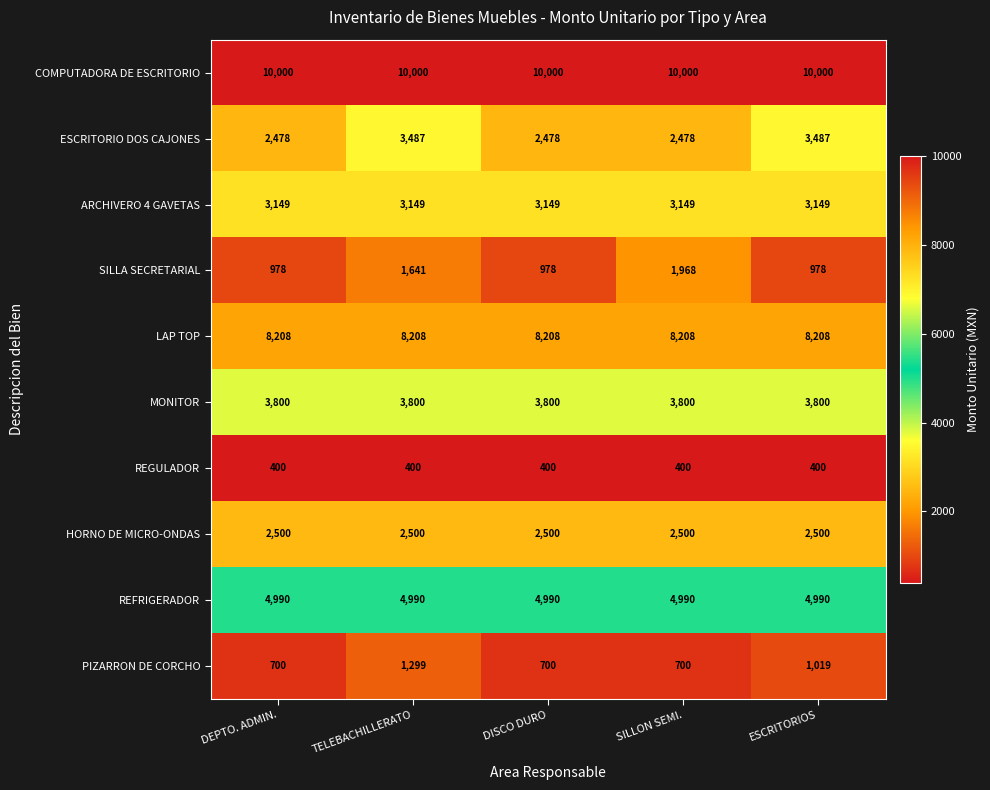

At which category is the sum across all series the highest?

TELEBACHILLERATO